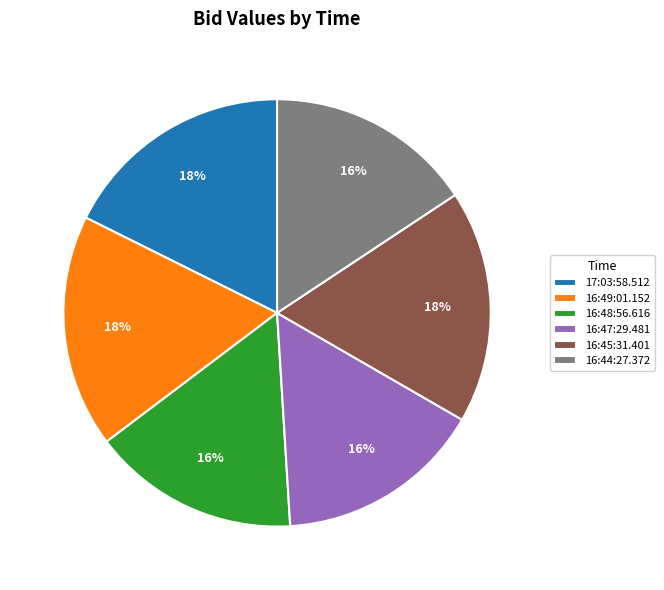

To the nearest percent, what portion does 16:49:01.152 represent?

18%